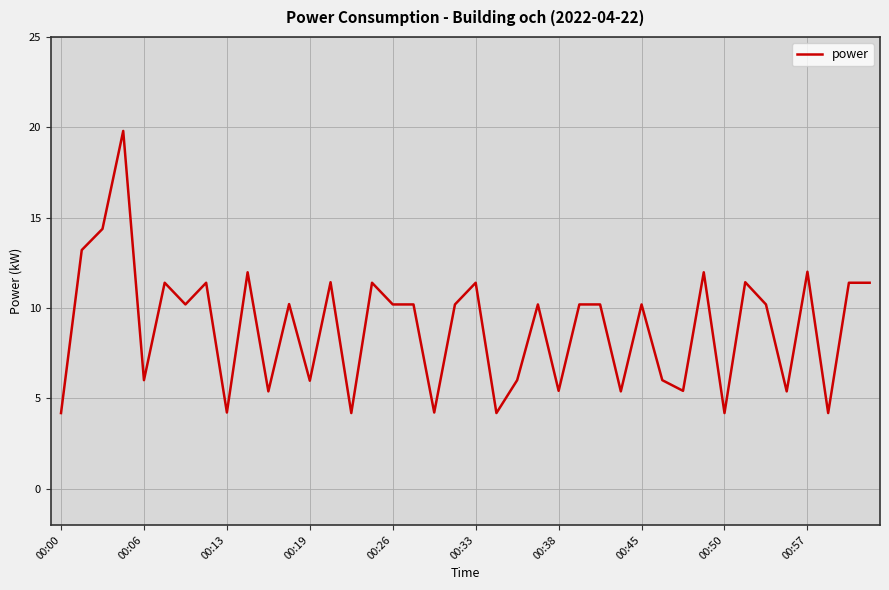

What is the minimum value shown in the chart?

4.2